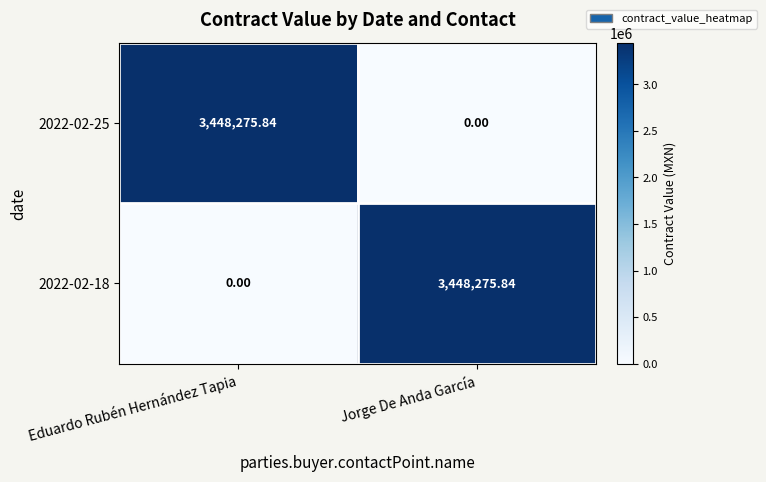

Rank the categories by 2022-02-18 value from lowest to highest.

Eduardo Rubén Hernández Tapia, Jorge De Anda García